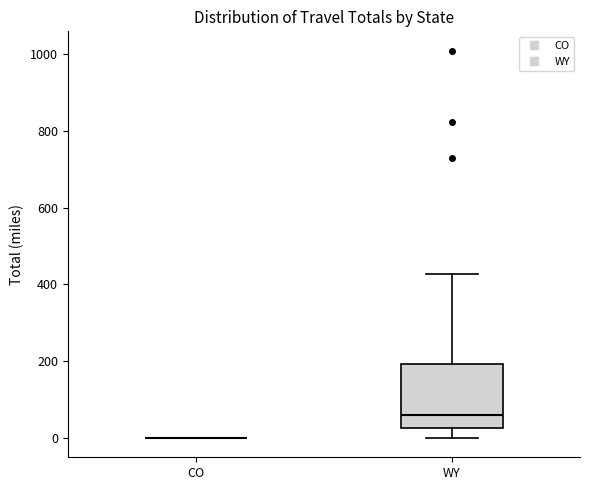

Reading left to right, transcribe this box plot: for each box, give where its median line is, the range the box spans, and where its two whiskers end, as read against the y-axis. The values are not printed on the chart, so give them approximately, as read against the axis.

CO: box collapsed to a line at 0, whiskers 0 to 0
WY: median 60, box 20 to 200, whiskers 0 to 420